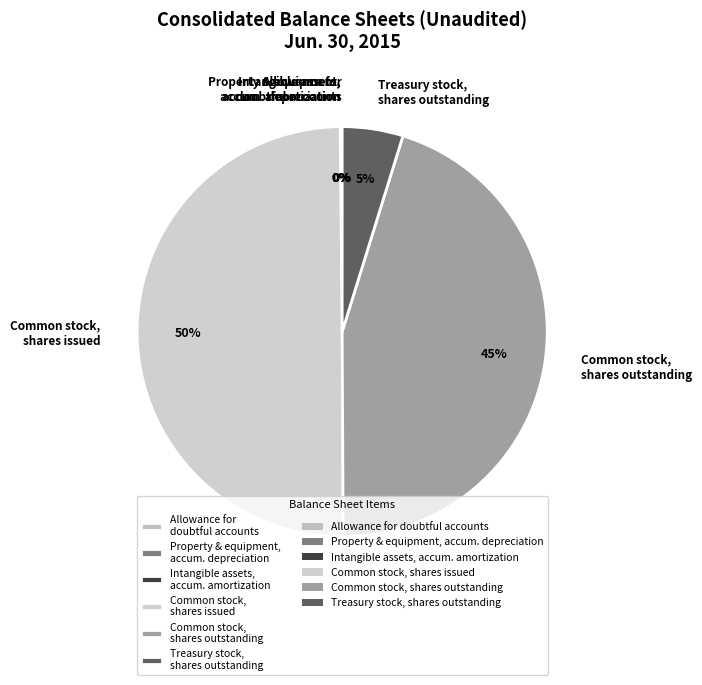

Is it true that Treasury stock, shares outstanding is 5% of the pie?

True